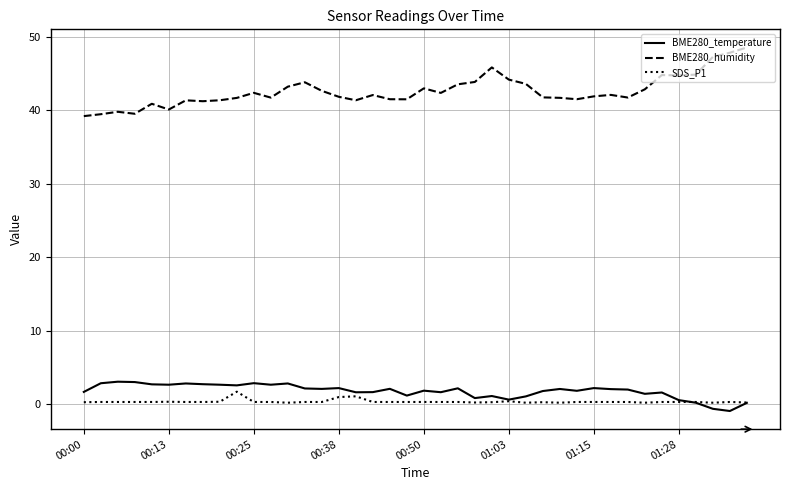

True or false: BME280_humidity and BME280_temperature intersect in this chart.

False